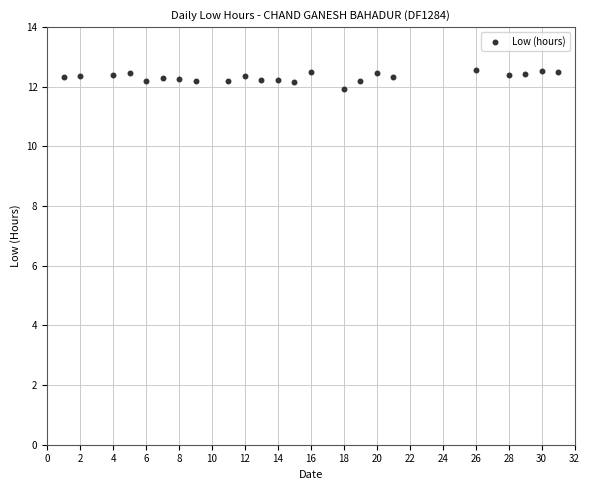

What is the range of X values (max minus min)?

30.0